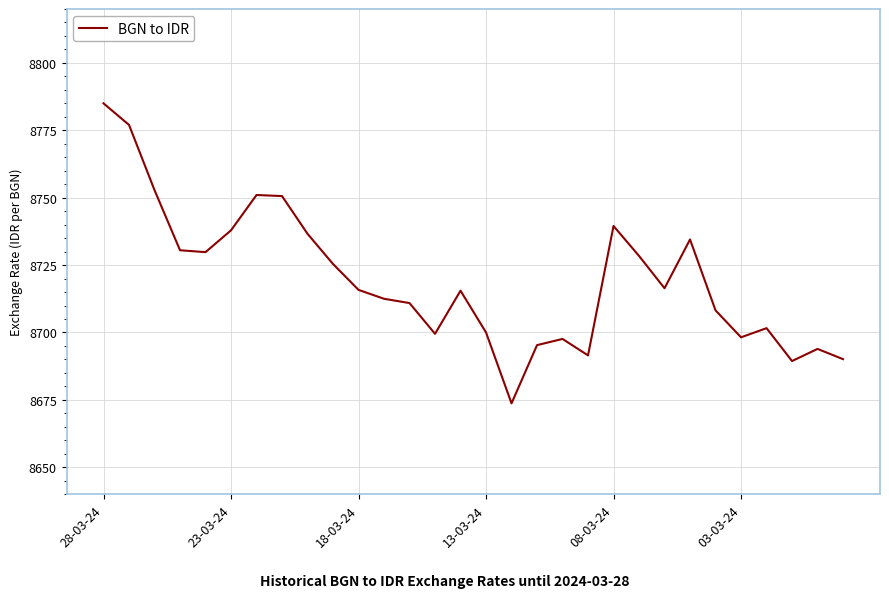

What is the maximum value shown in the chart?

8785.0